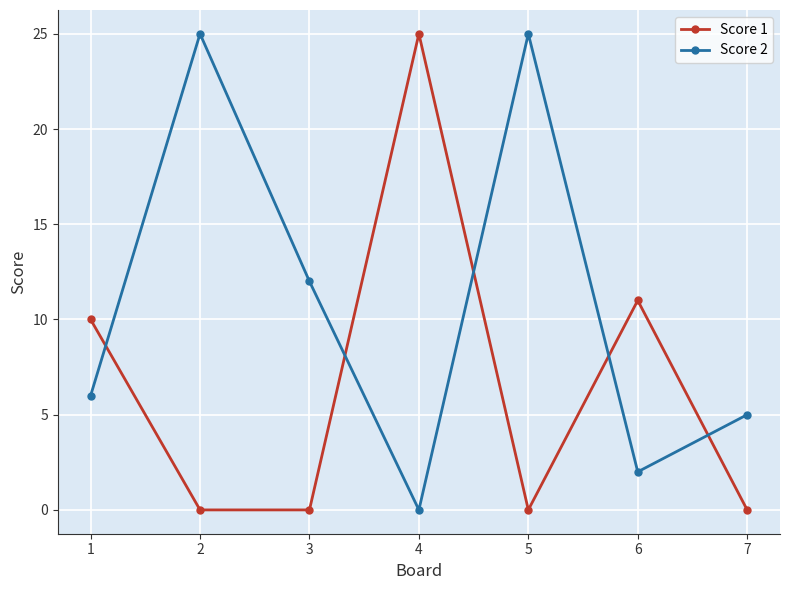

Which series ends up on top after the final intersection of Score 1 and Score 2?

Score 2